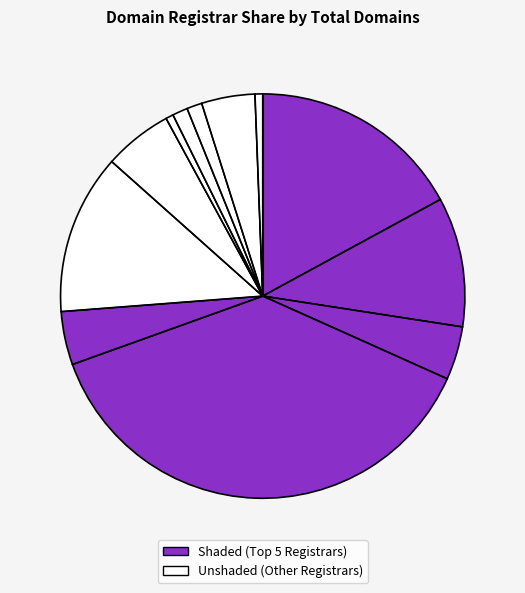

How many slices are in this pie chart?

12